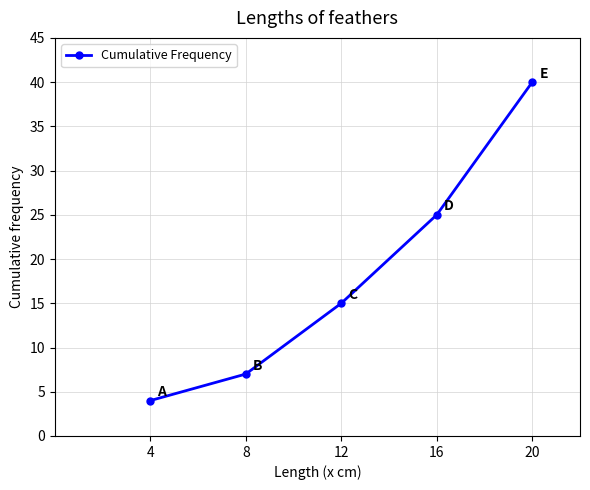

Reading left to right, transcribe all the data shown in this chart.

4=4	8=7	12=15	16=25	20=40